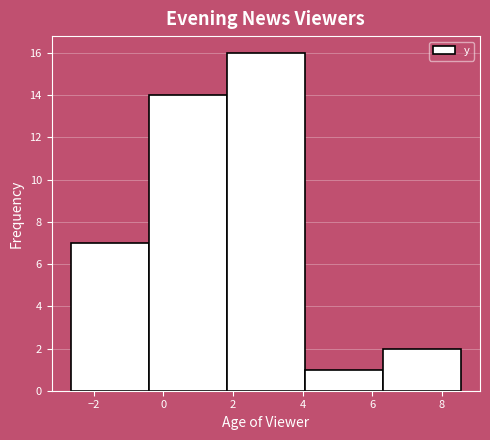

Reading left to right, list every bar in this chart as the range it spans on the x-axis followed by its height. Neither the bar edges nor the heights are printed on the chart, so give them approximately, as read against the axes.

-2.6 to -0.4: 7
-0.4 to 1.8: 14
1.8 to 4.0: 16
4.0 to 6.4: 1
6.4 to 8.6: 2